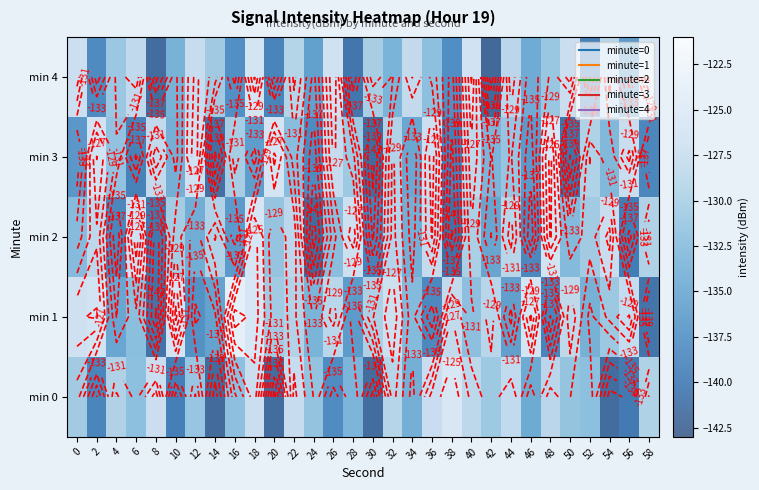

The value of min 2 at 40 is -226.3. True or false?

False